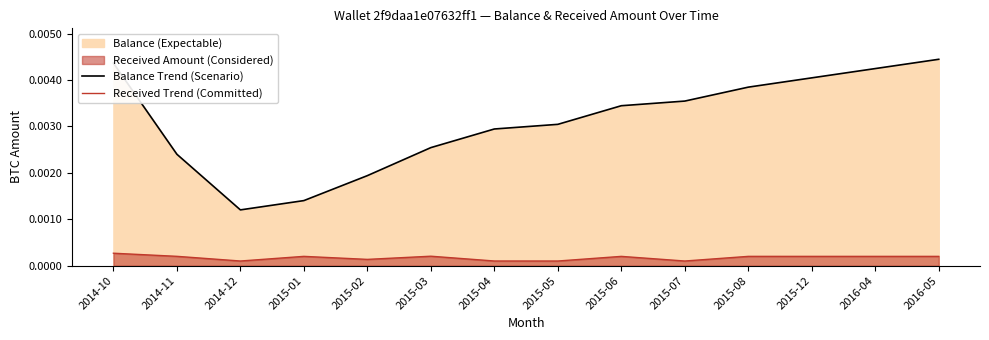

At which category is the sum across all series the highest?

2016-05